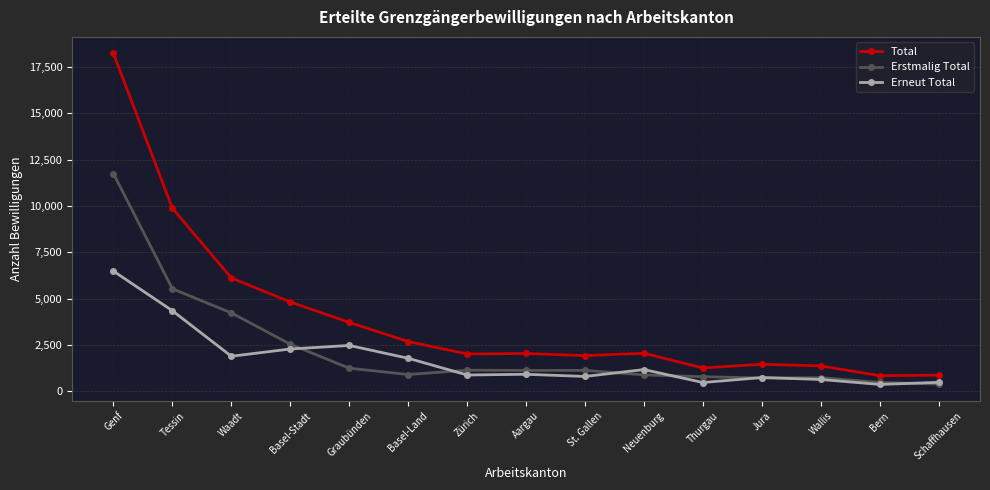

True or false: Total and Erneut Total intersect in this chart.

False